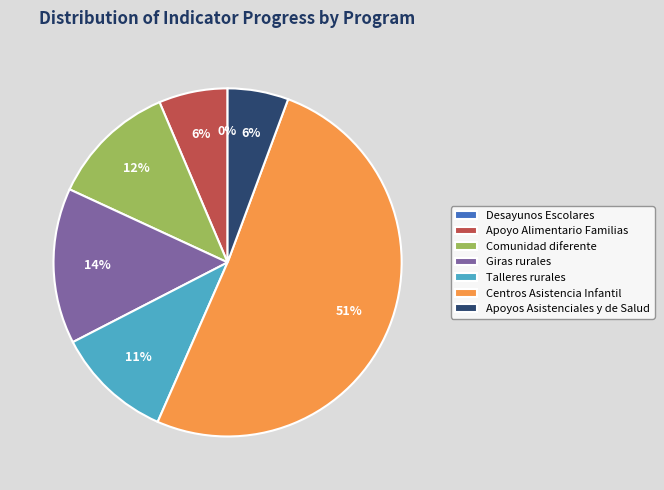

What is the smallest slice in the pie chart?

Desayunos Escolares